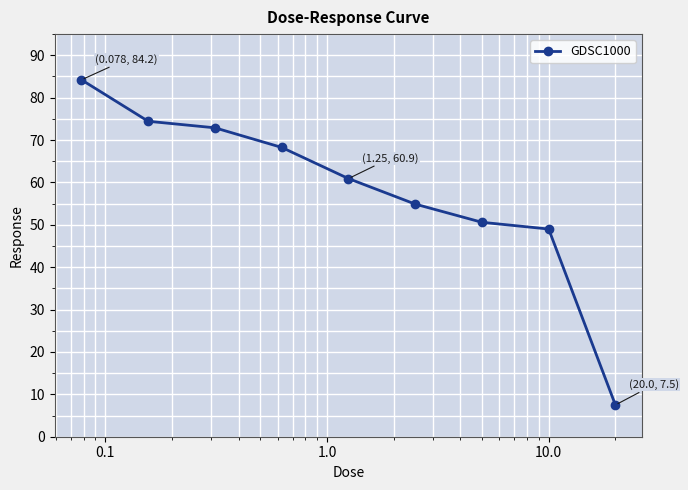

What is the value of the 3rd point from the left?

72.9